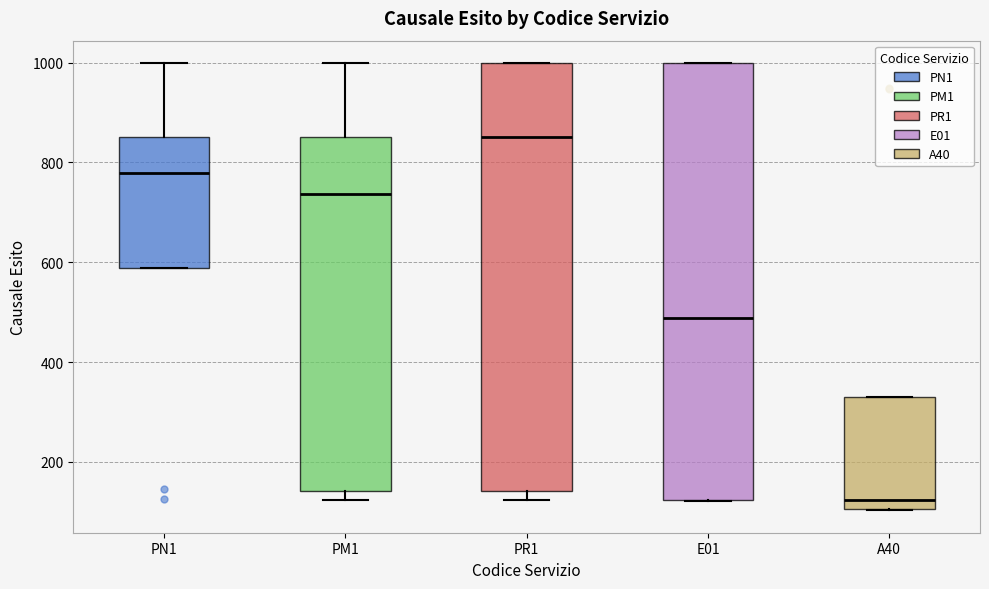

Reading left to right, read every box against the y-axis: the position of its median line, the range the box covers, and the ends of its whiskers. The values are not printed on the chart, so give them approximately, as read against the axis.

PN1: median 780, box 580 to 860, whiskers 580 to 1000
PM1: median 740, box 140 to 860, whiskers 120 to 1000
PR1: median 860, box 140 to 1000, whiskers 120 to 1000
E01: median 480, box 120 to 1000, whiskers 120 to 1000
A40: median 120, box 100 to 340, whiskers 100 to 340